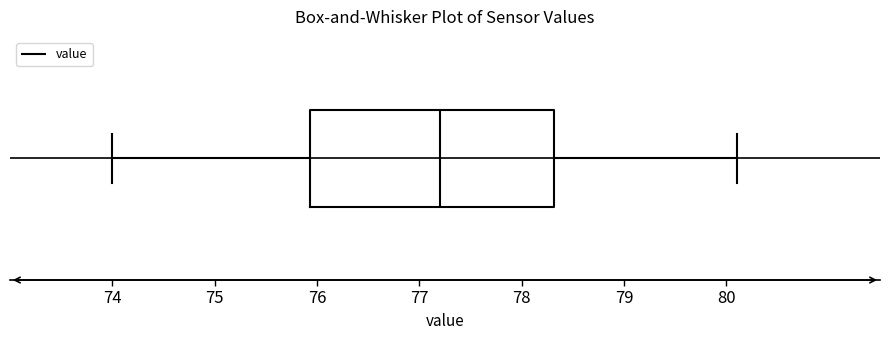

Transcribe this box plot: give where the median line is, the range the box spans, and where the two whiskers end, as read against the x-axis. The values are not printed on the chart, so give them approximately, as read against the axis.

median 77.2, box 75.9 to 78.3, whiskers 74.0 to 80.1